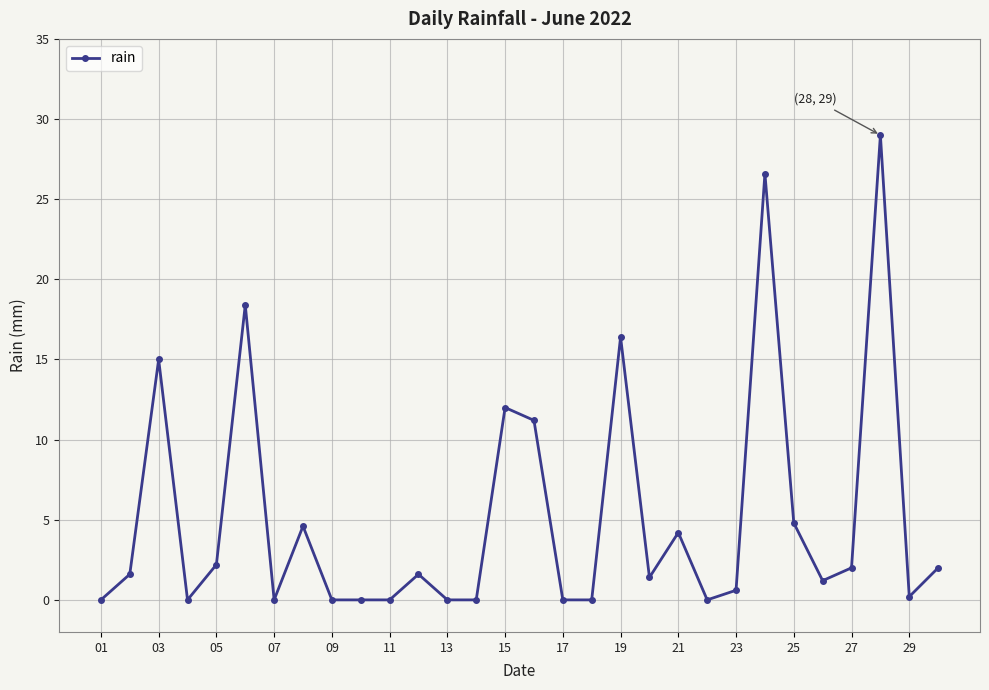

What is the value of the 24th point from the left?

26.6